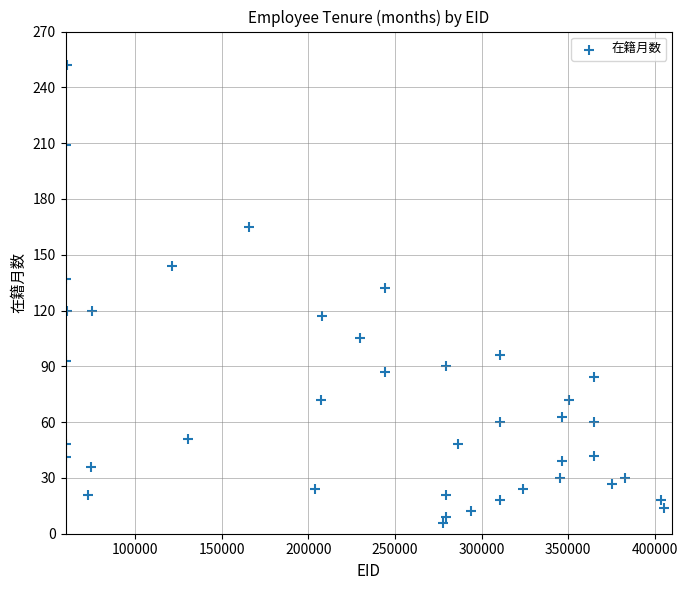

What Y value in the scatter plot is closest to 129?

132